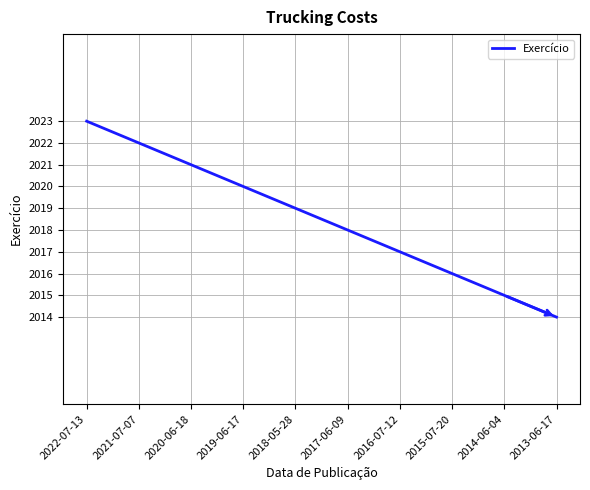

How many series are shown in this chart?

1